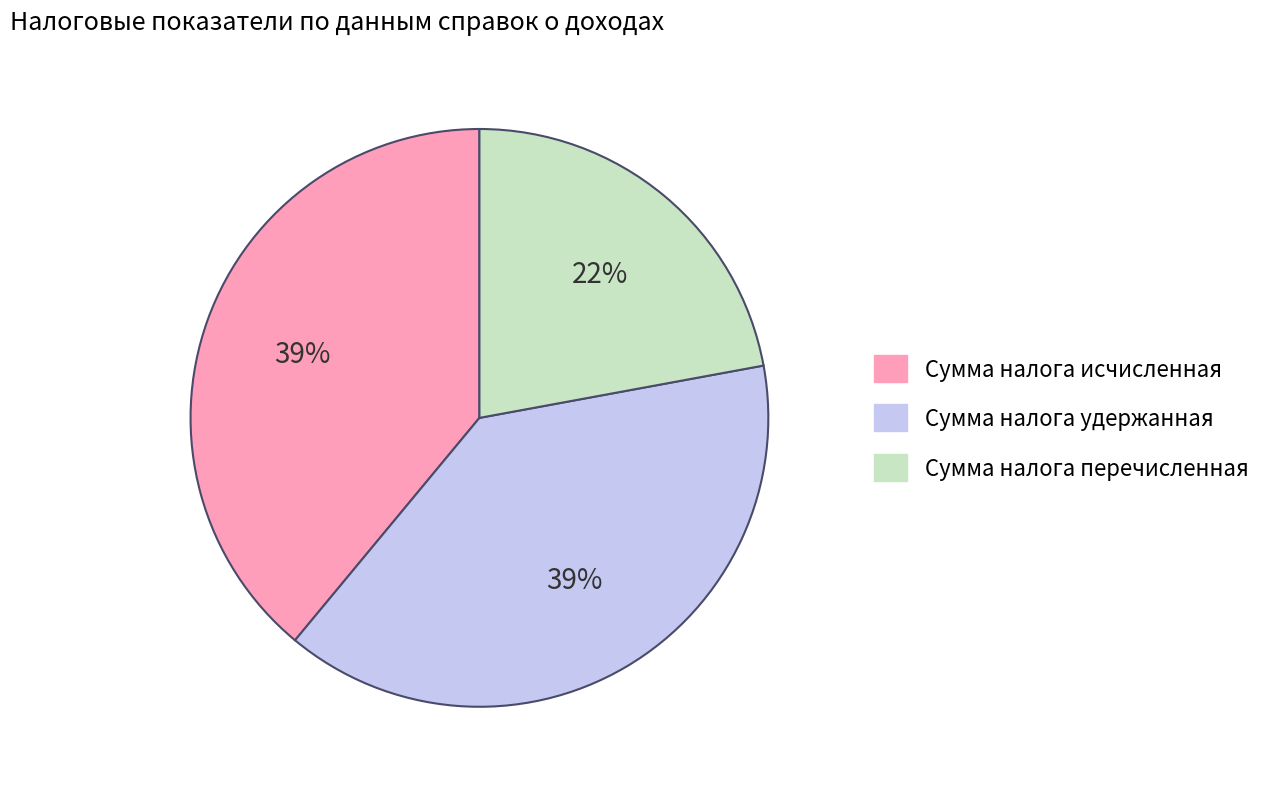

The Сумма налога исчисленная slice represents 33% of the pie. True or false?

False